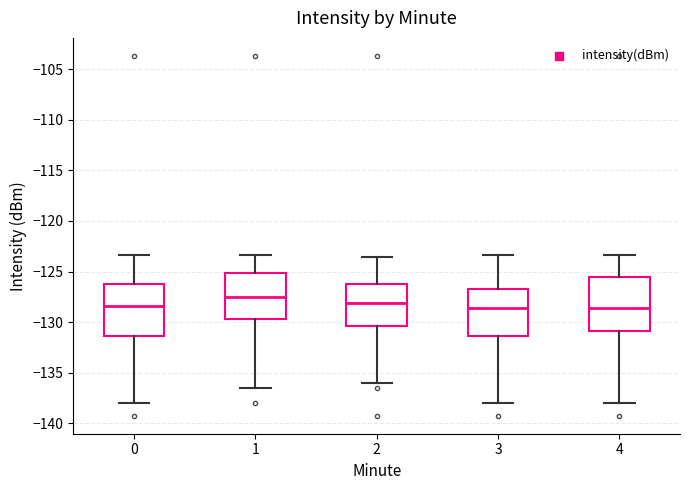

Where does the median line of the box at x = 1 sit on the y-axis? The values are not printed on the chart, so give them approximately, as read against the axis.

-127.5